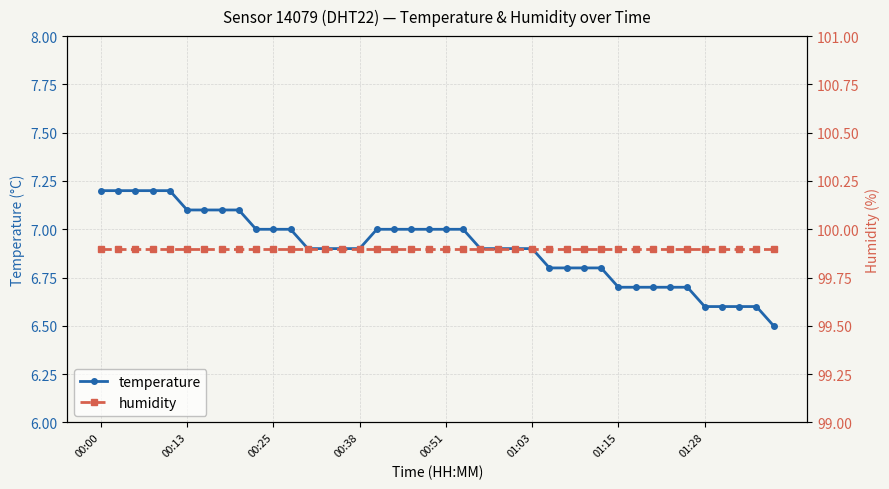

True or false: temperature has a value of 11.2 at 12.

False